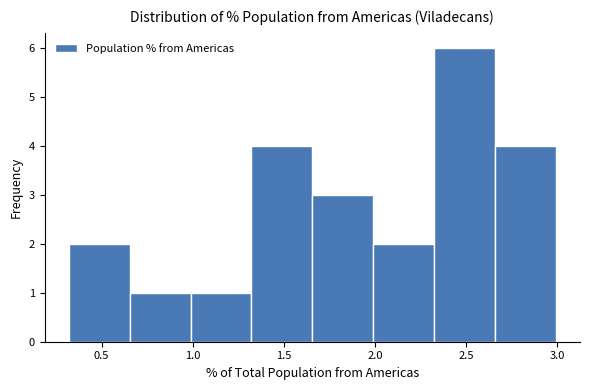

How tall is the bar that spans 2.00 to 2.30 on the x-axis? Neither the bar edges nor the heights are printed on the chart, so give them approximately, as read against the axes.

2